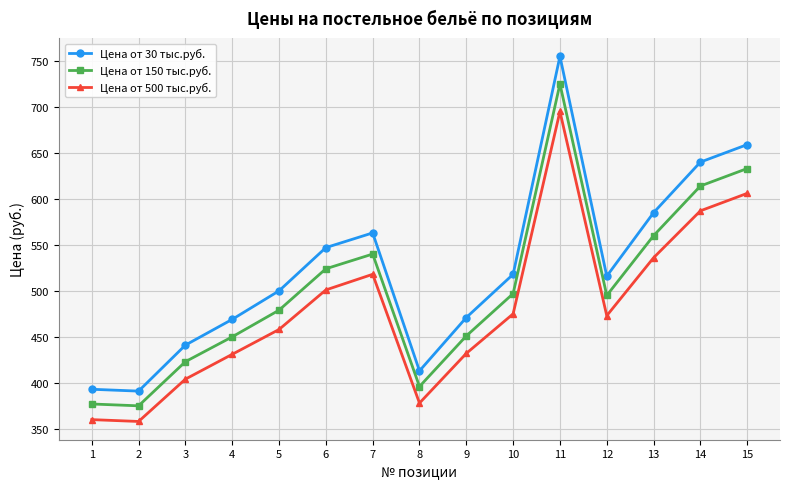

What is the maximum value shown in the chart?

755